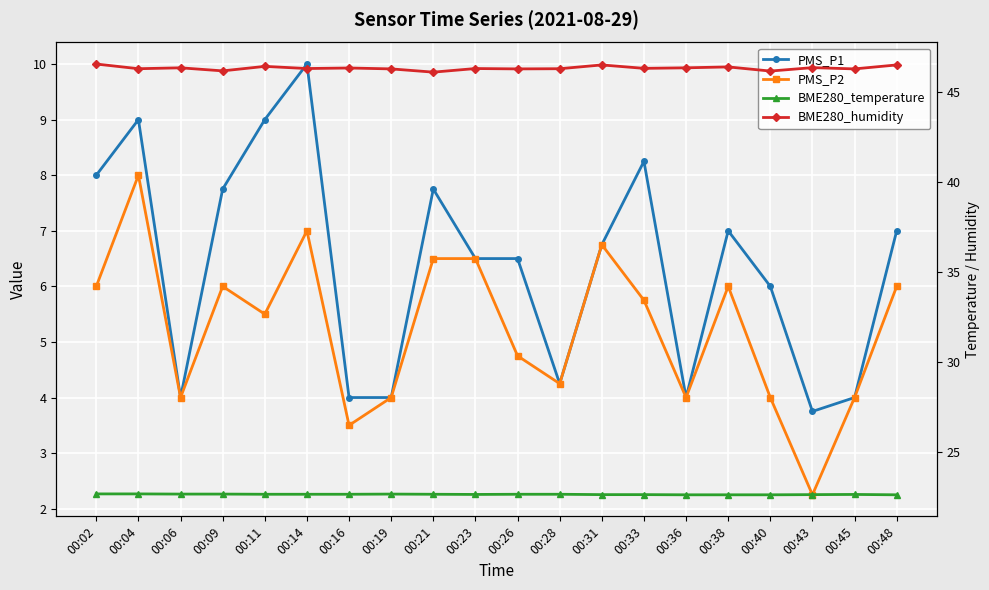

At which category does the chart reach its minimum across all series?

00:43